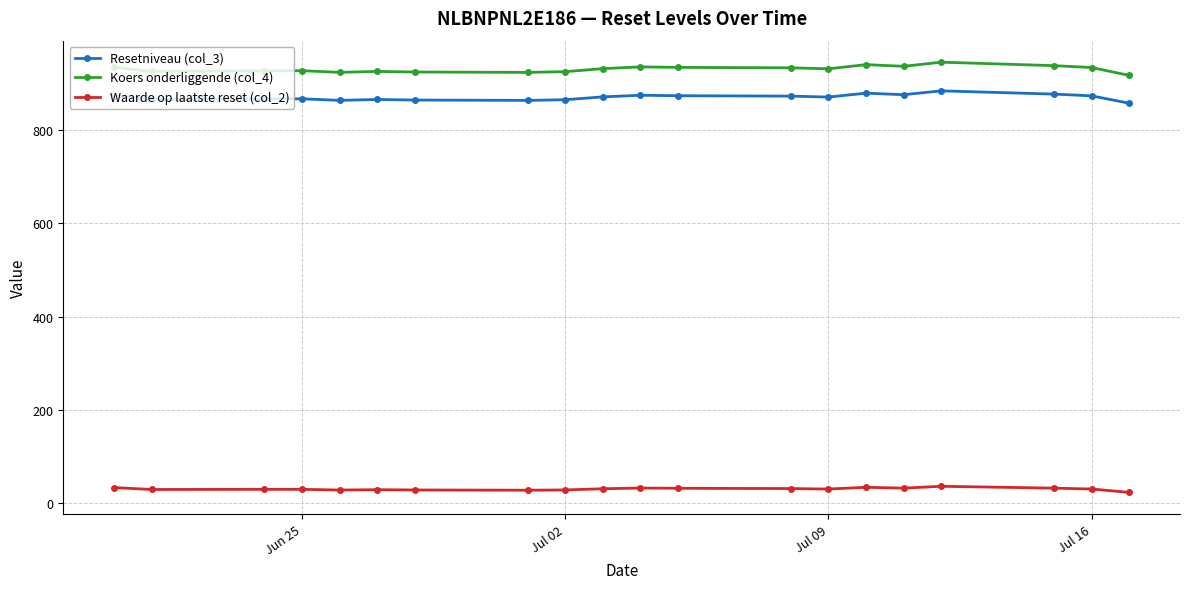

Is it true that Koers onderliggende (col_4) equals 1409.4 at Jun 25?

False